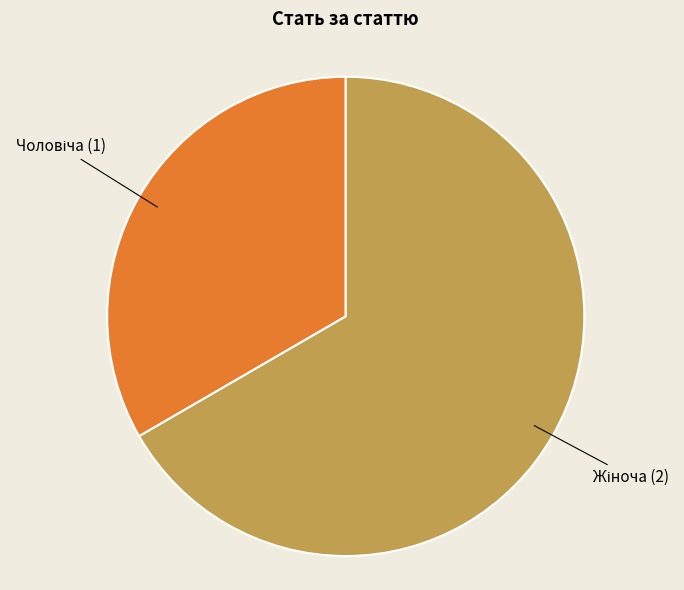

Is there a majority slice in this chart?

Yes